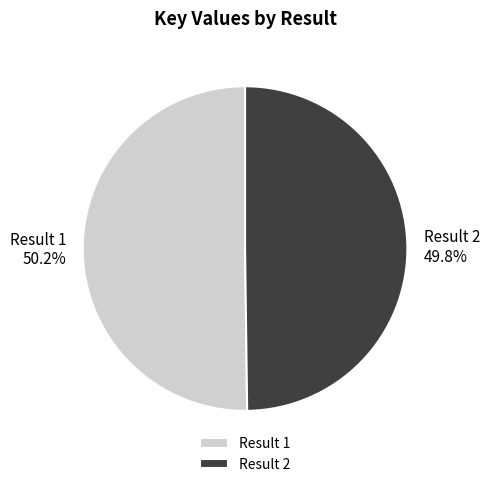

Is there a majority slice in this chart?

Yes